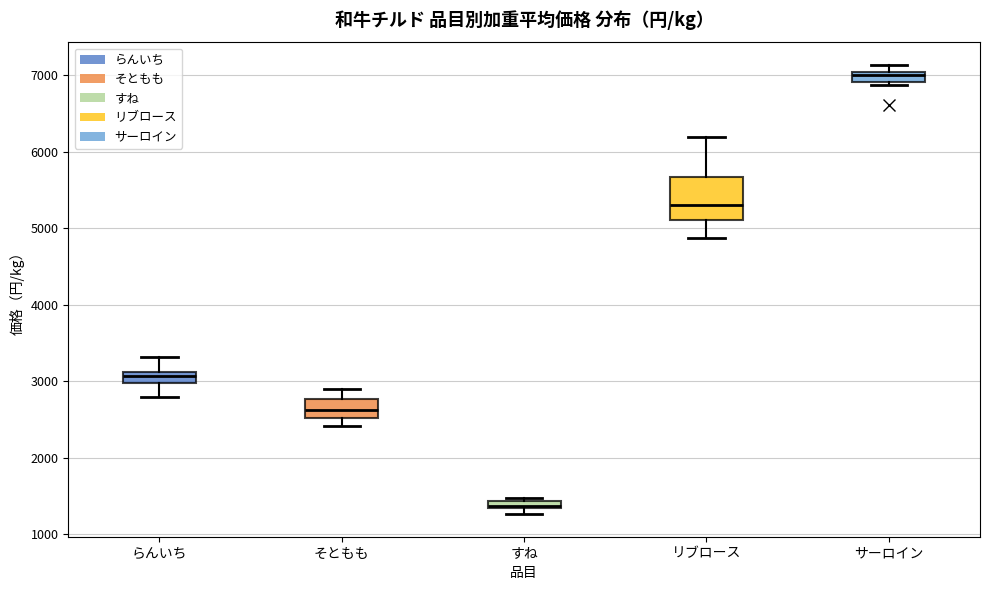

Where does the upper whisker of the box for らんいち end on the y-axis? The values are not printed on the chart, so give them approximately, as read against the axis.

3300